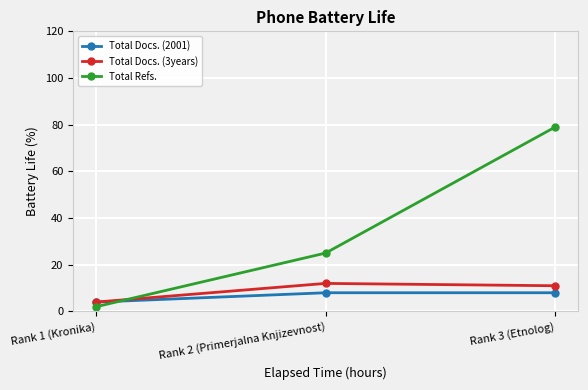

What position from the right is Rank 1 (Kronika)?

3